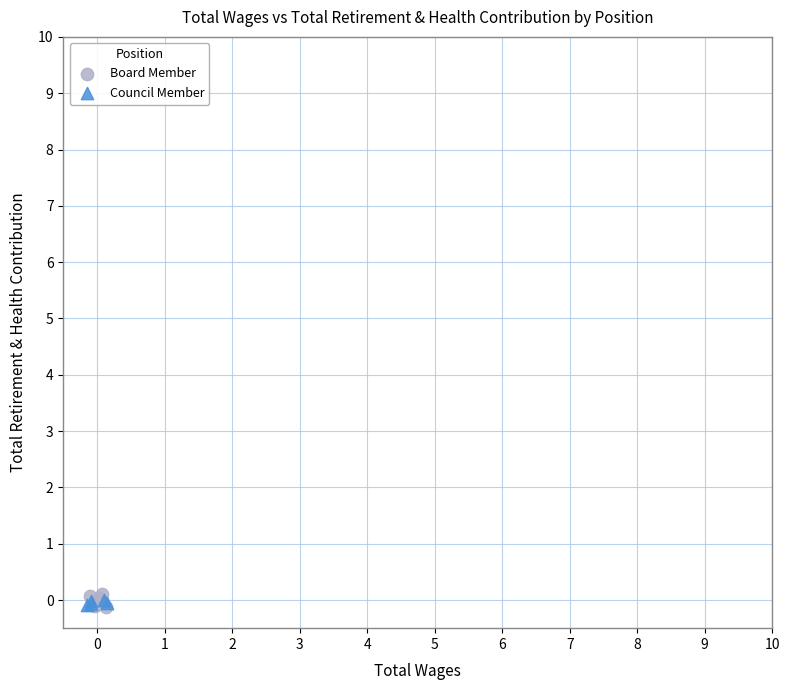

Which series has the largest Y range (max minus min)?

Board Member